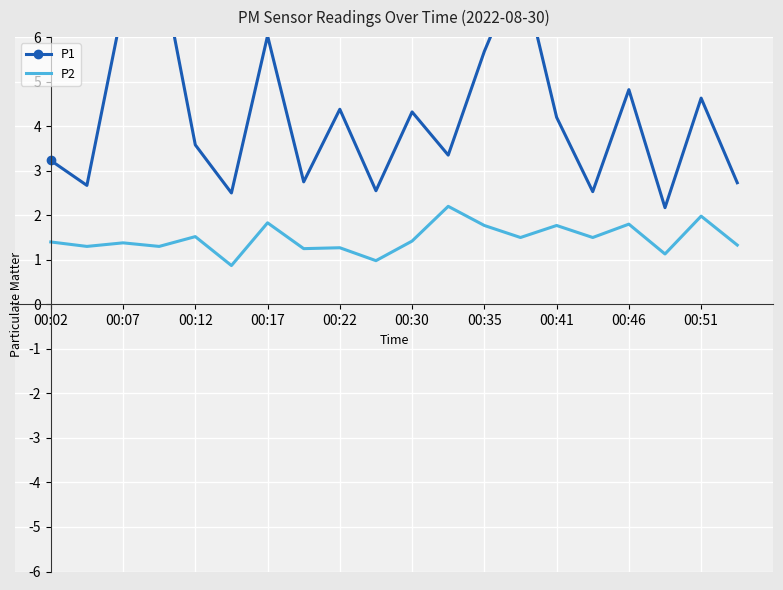

What is the lowest value of the P2 series?

0.9